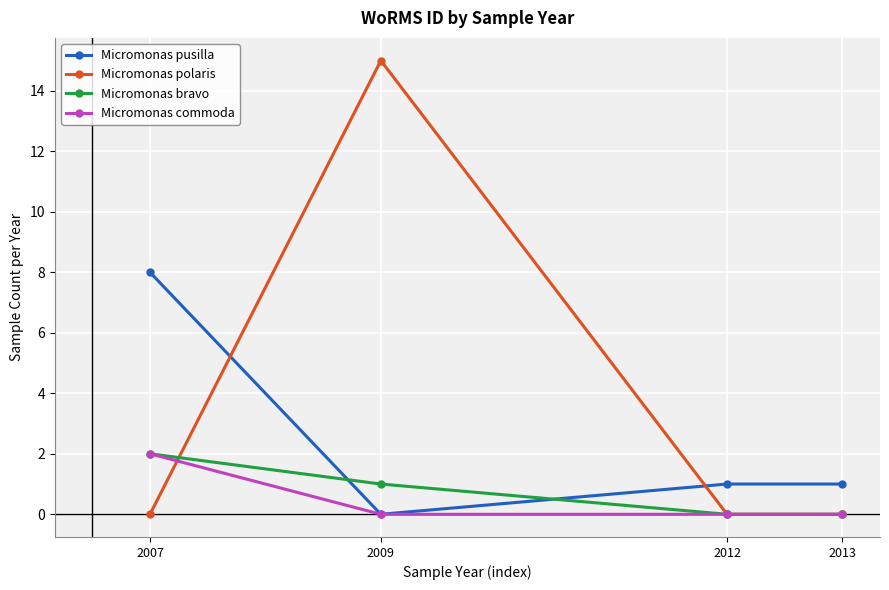

At which category is the sum across all series the highest?

2009